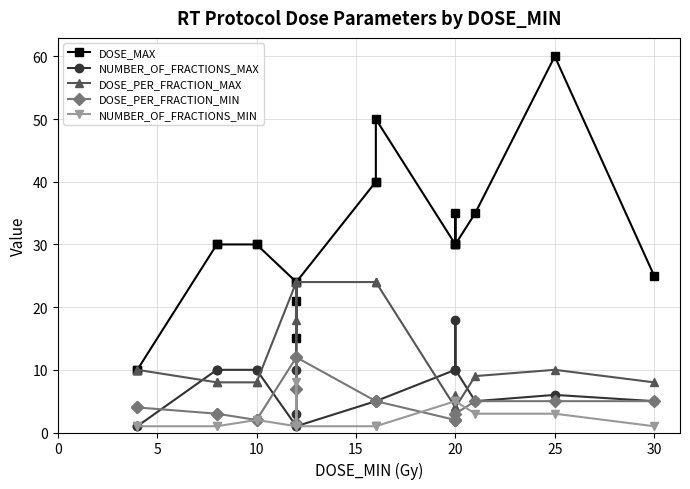

True or false: DOSE_MAX has more than 0 interior local peaks.

True